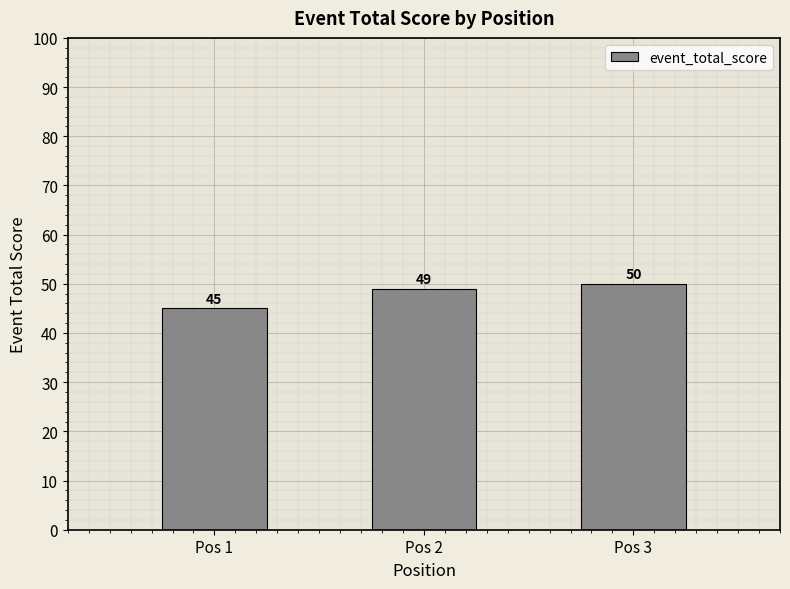

List the labels in order of value, smallest first.

Pos 1, Pos 2, Pos 3